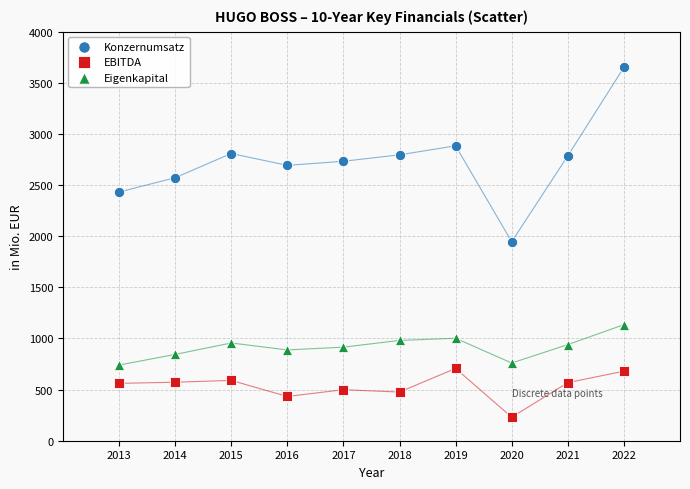

Which series reaches the minimum Y coordinate?

EBITDA